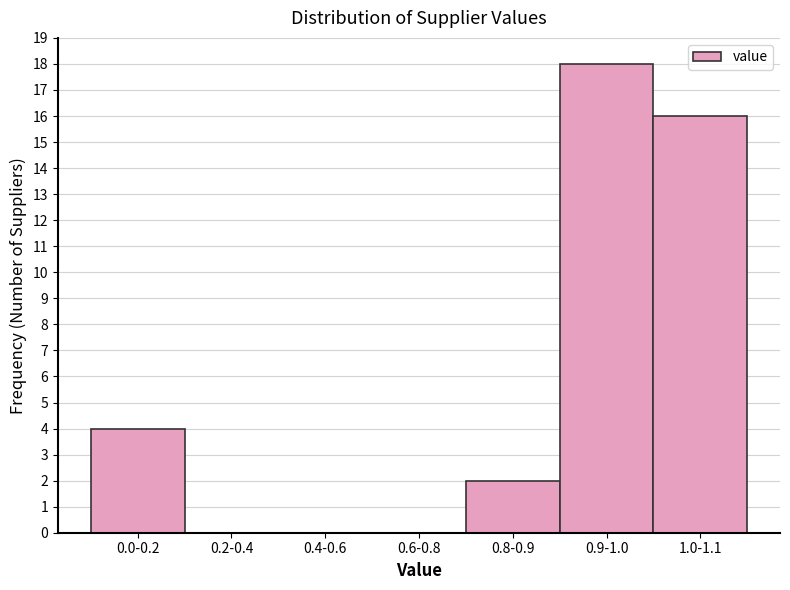

Reading right to left, list all the values displayed in this chart.

1.0-1.1=16	0.9-1.0=18	0.8-0.9=2	0.6-0.8=0	0.4-0.6=0	0.2-0.4=0	0.0-0.2=4